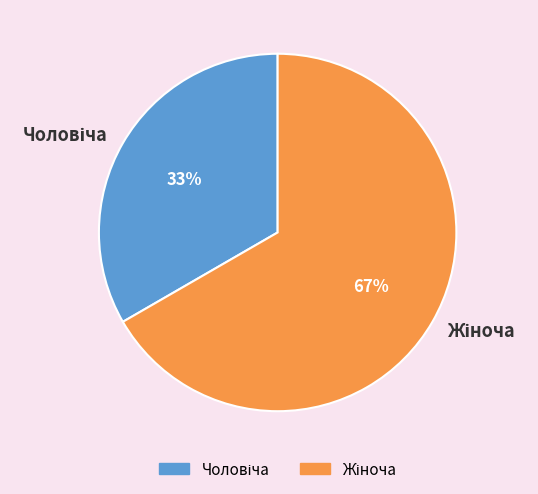

Does any single category account for the majority?

Yes